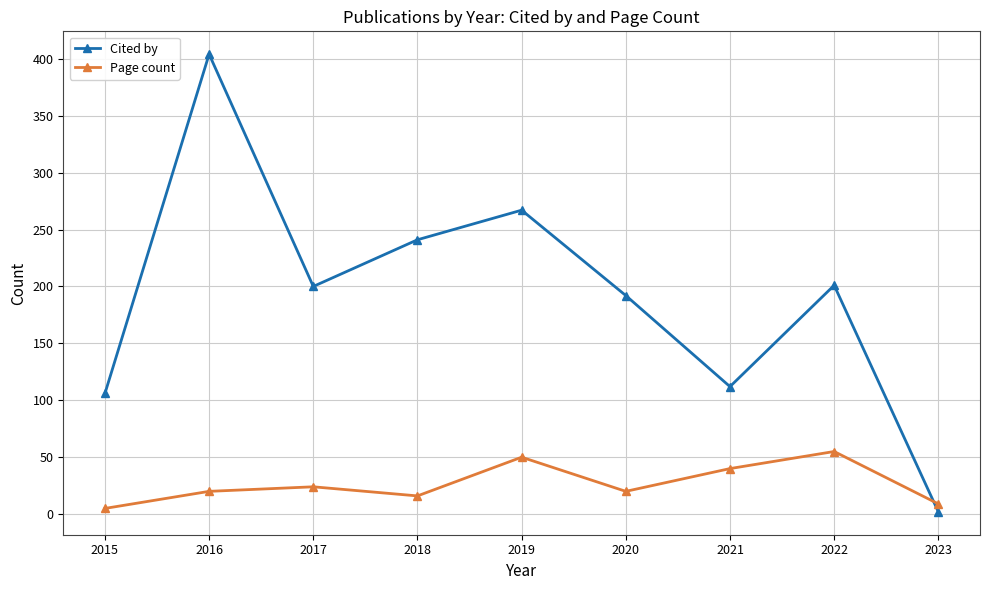

Where is the first local maximum for Cited by?

2016